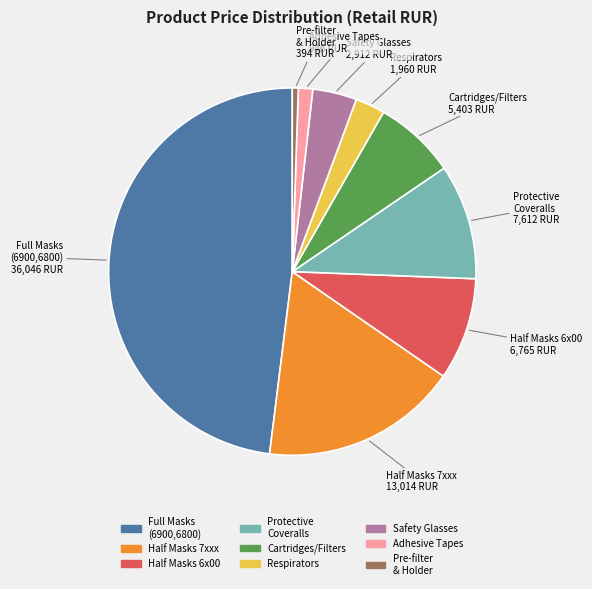

Count the number of slices in the pie.

9